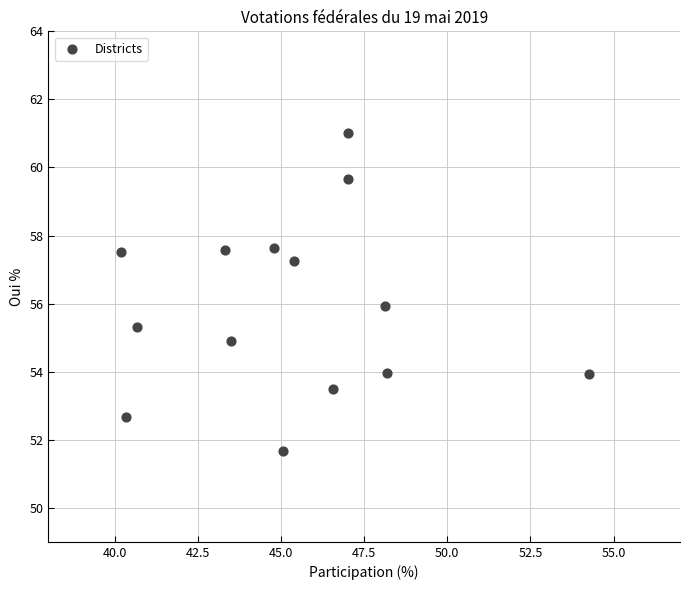

What is the range of X values (max minus min)?

14.1